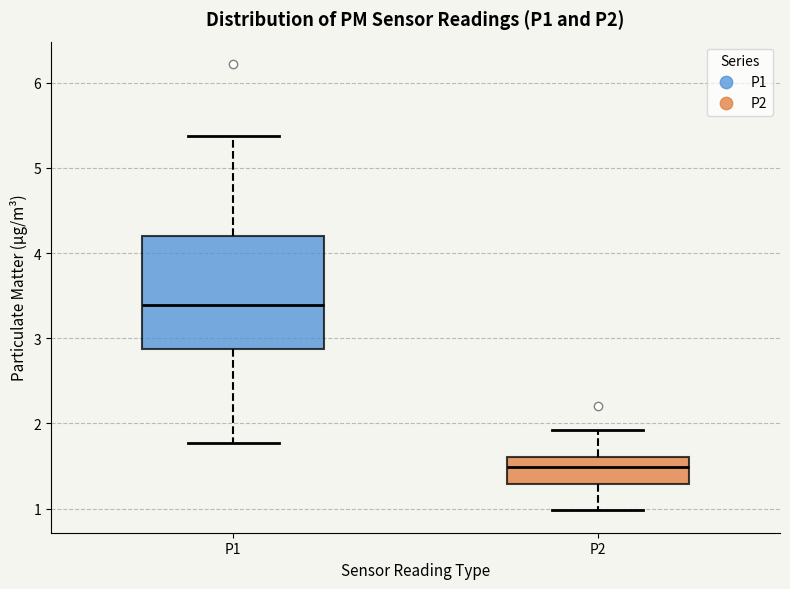

Where does the lower whisker of the box for P2 end on the y-axis? The values are not printed on the chart, so give them approximately, as read against the axis.

1.0